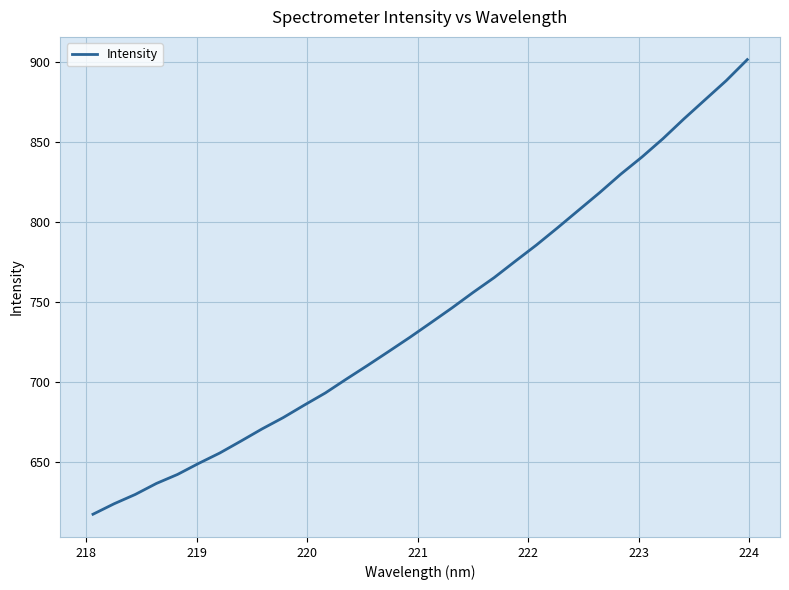

What is the maximum value shown in the chart?

901.8